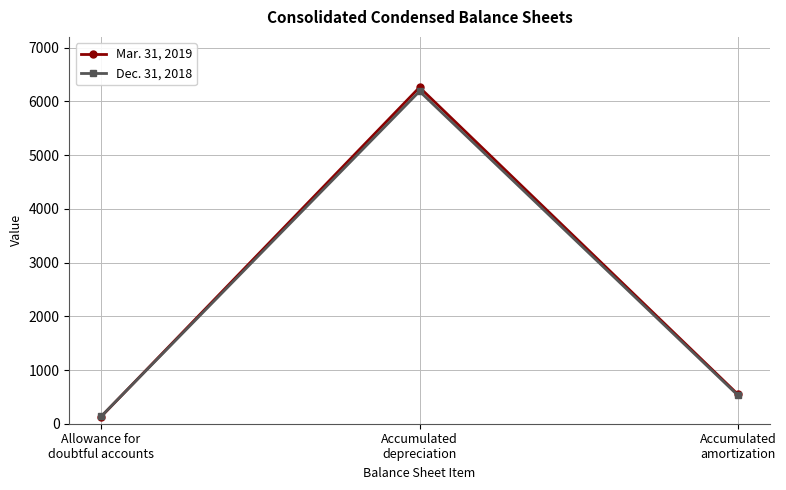

Reading left to right, extract all data points from this chart.

Mar. 31, 2019: 131	6263	545
Dec. 31, 2018: 136	6190	527